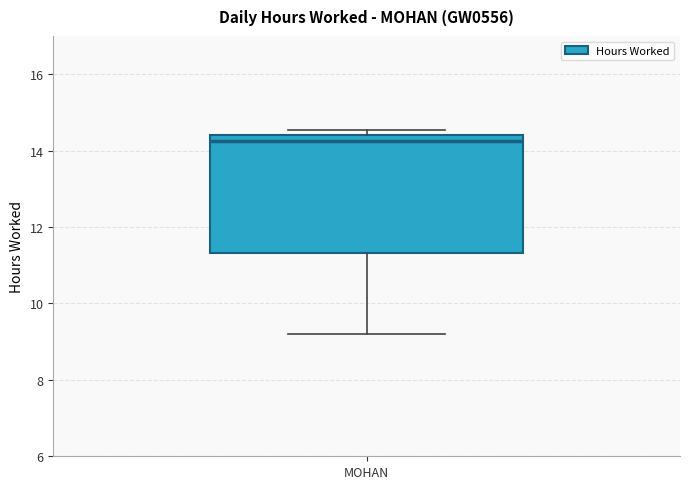

Read this box plot against the y-axis: the position of the median line, the range covered by the box, and the ends of both whiskers. The values are not printed on the chart, so give them approximately, as read against the axis.

median 14.2, box 11.4 to 14.4, whiskers 9.2 to 14.6